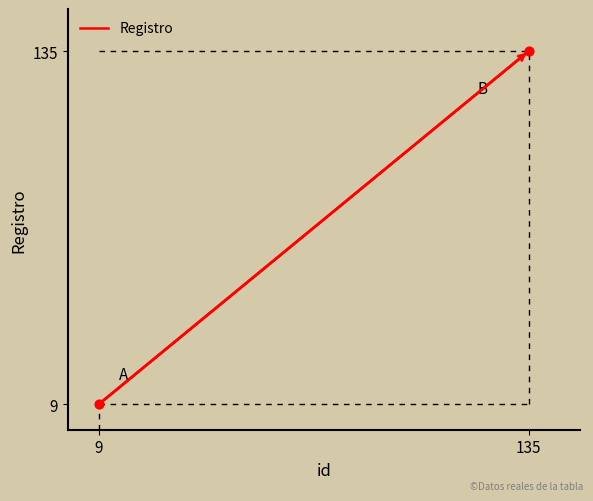

What is the change in value from 9 to 135?

+126